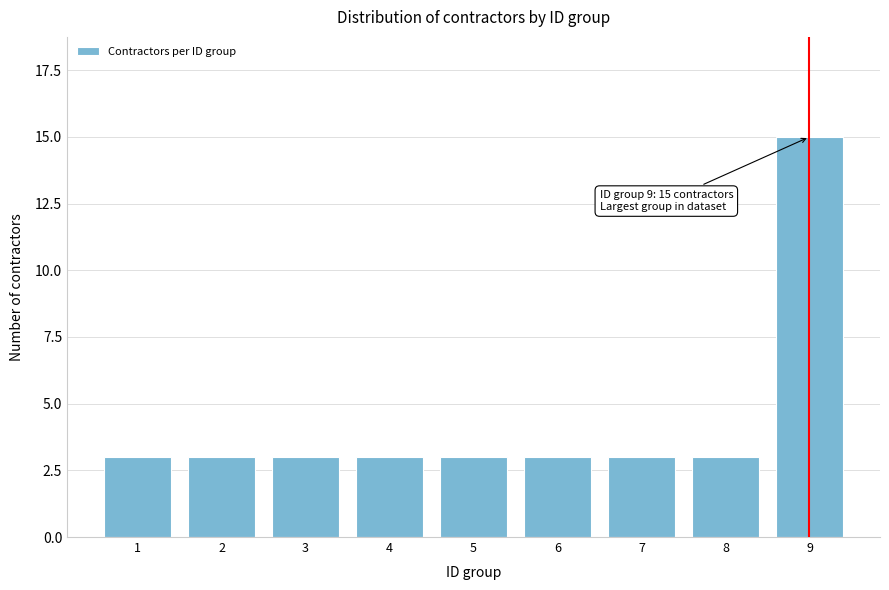

Reading left to right, extract all data points from this chart.

3	3	3	3	3	3	3	3	15